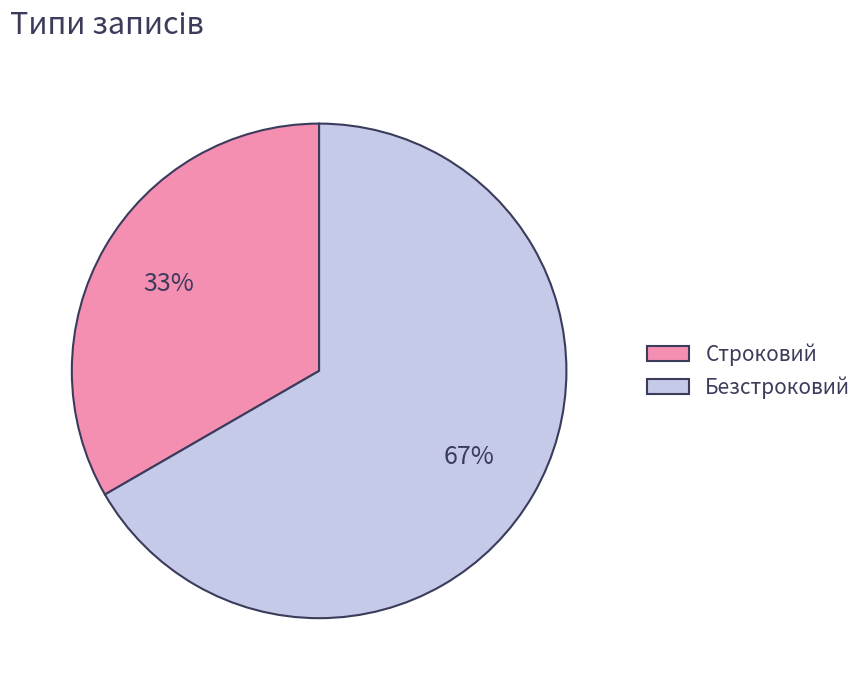

How many slices are in this pie chart?

2